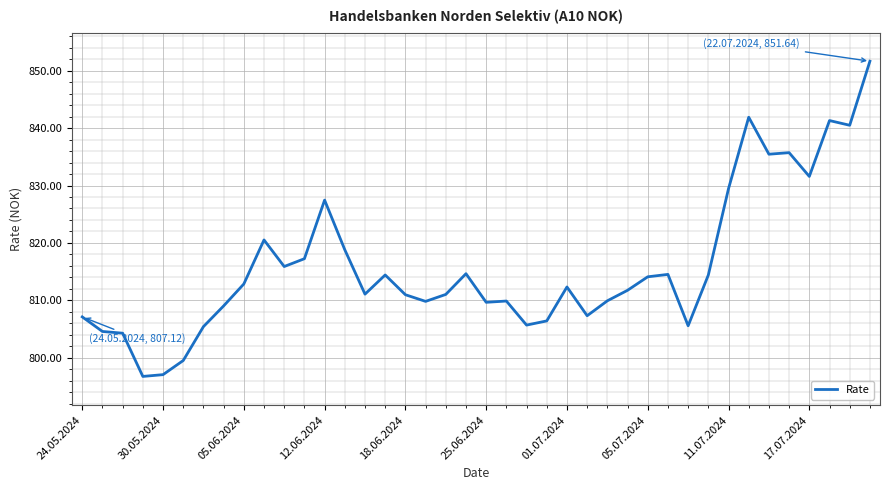

What is the smallest value displayed?

796.8